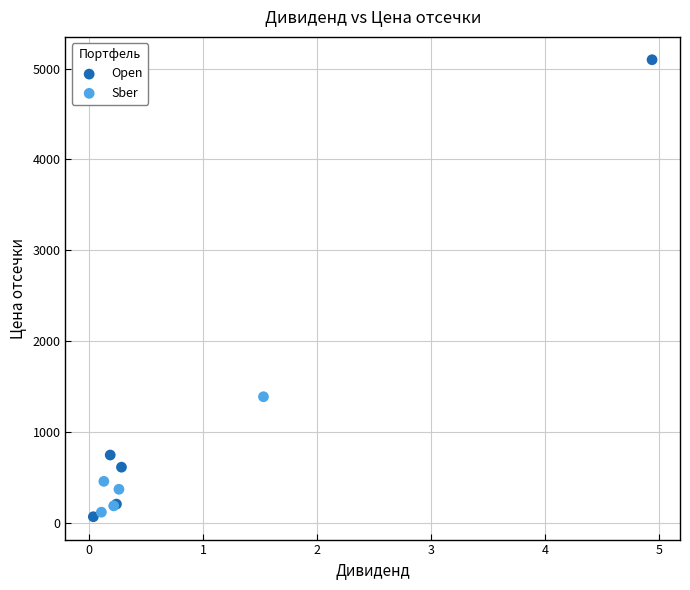

Which series reaches the maximum Y coordinate?

Open